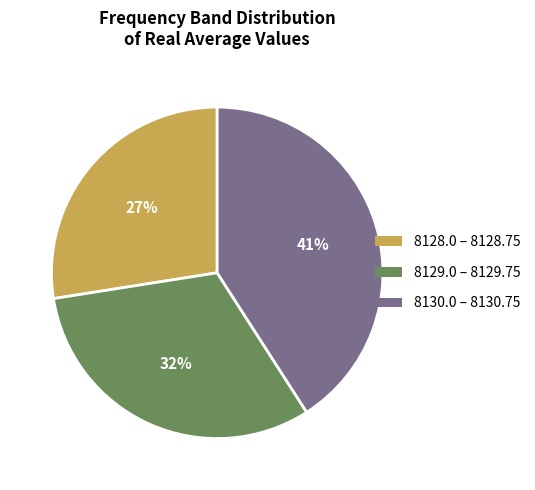

How many segments does this pie chart have?

3